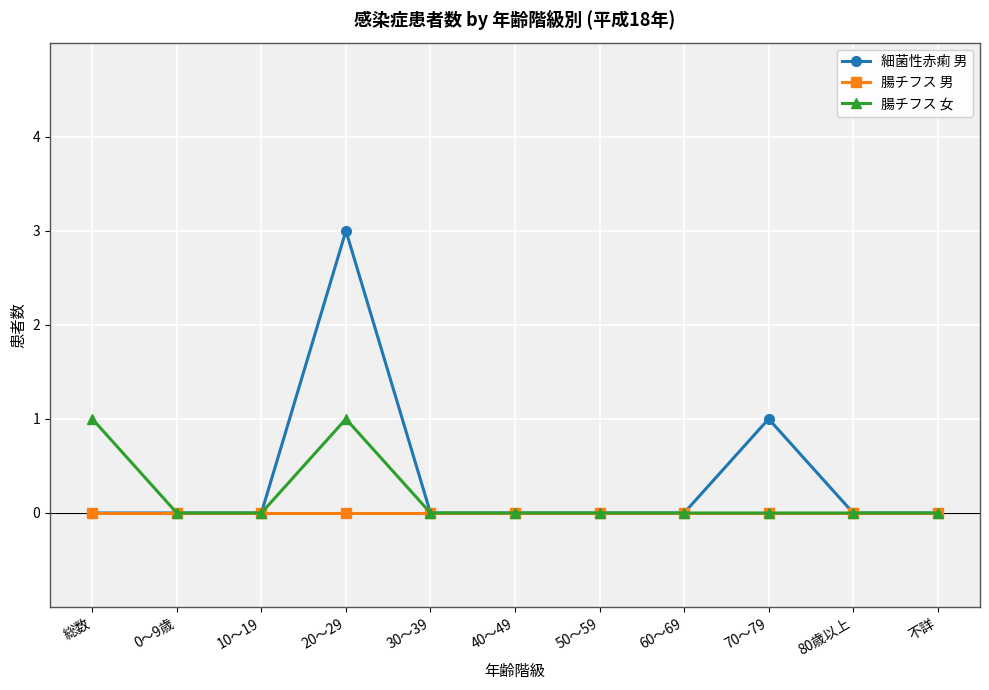

The 腸チフス 女 series shows 0 at 30～39. True or false?

True